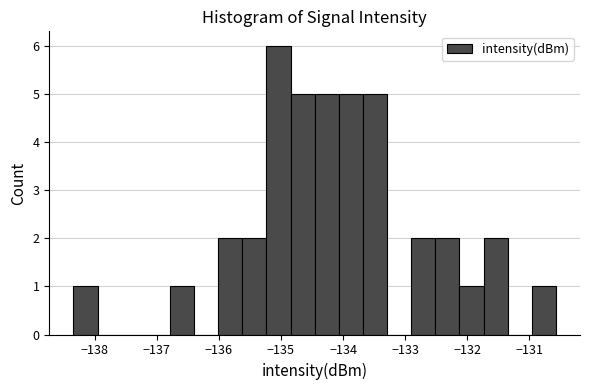

Read against the x-axis, roughly where is the centre of the tallest bar?

-135.0